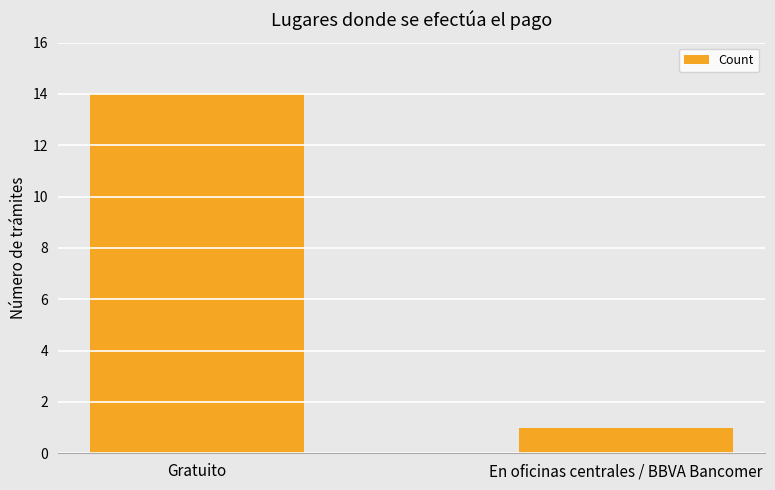

The value at En oficinas centrales / BBVA Bancomer is 1. True or false?

True